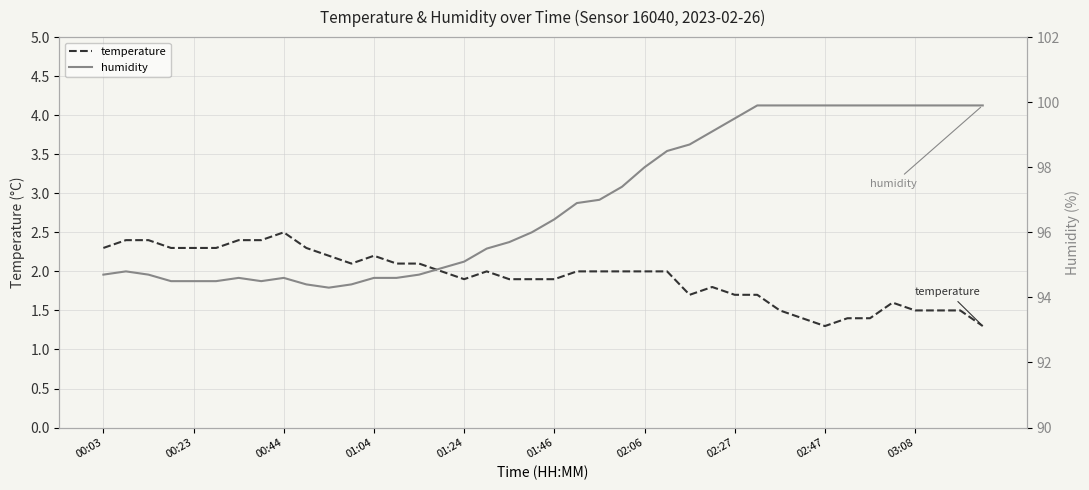

Reading left to right, what are all the values shown in this chart?

temperature: 2.3	2.4	2.4	2.3	2.3	2.3	2.4	2.4	2.5	2.3	2.2	2.1	2.2	2.1	2.1	2.0	1.9	2.0	1.9	1.9	1.9	2.0	2.0	2.0	2.0	2.0	1.7	1.8	1.7	1.7	1.5	1.4	1.3	1.4	1.4	1.6	1.5	1.5	1.5	1.3
humidity: 94.7	94.8	94.7	94.5	94.5	94.5	94.6	94.5	94.6	94.4	94.3	94.4	94.6	94.6	94.7	94.9	95.1	95.5	95.7	96.0	96.4	96.9	97.0	97.4	98.0	98.5	98.7	99.1	99.5	99.9	99.9	99.9	99.9	99.9	99.9	99.9	99.9	99.9	99.9	99.9